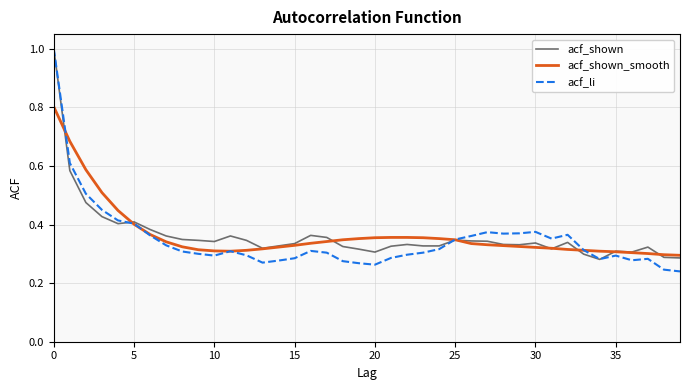

What is the maximum value for acf_li?

1.0